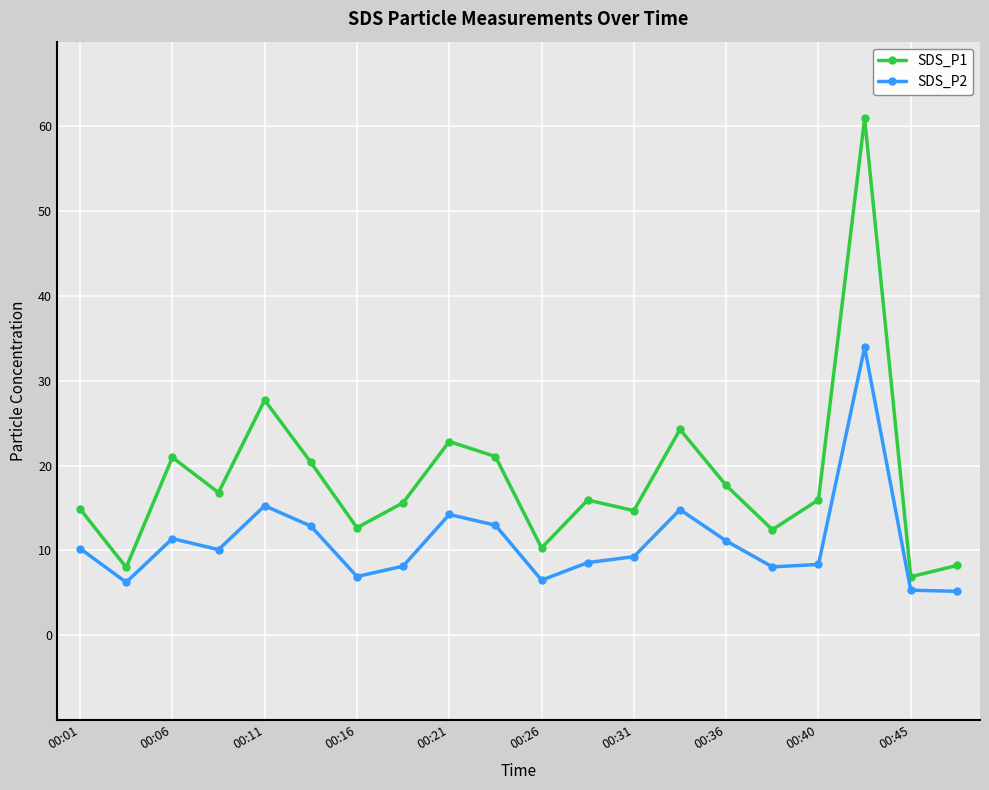

What is the value of the SDS_P1 point at the 20th from the left?

8.2